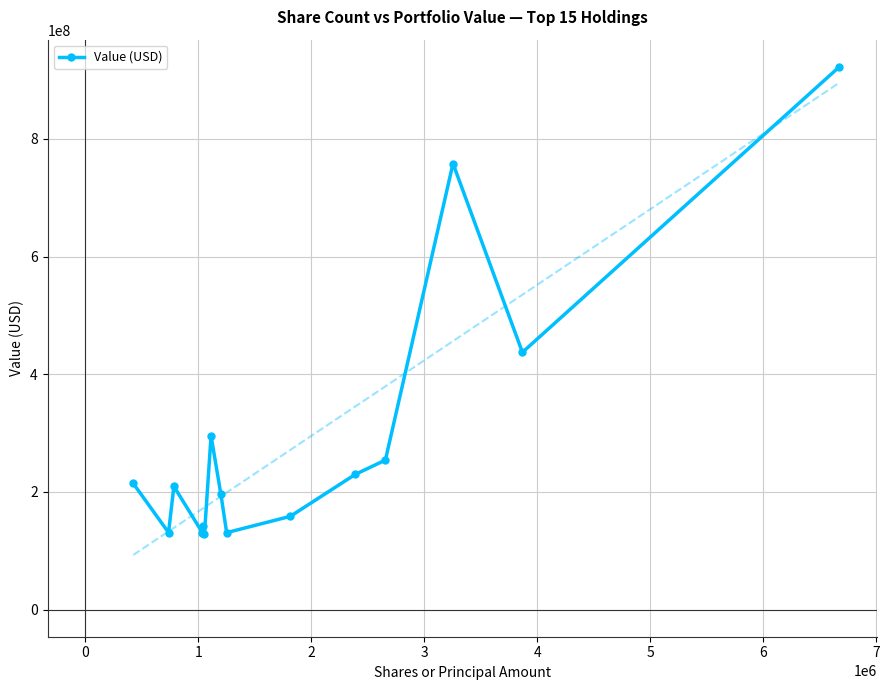

True or false: Value (USD) has more than 1 points higher than both neighbors.

True